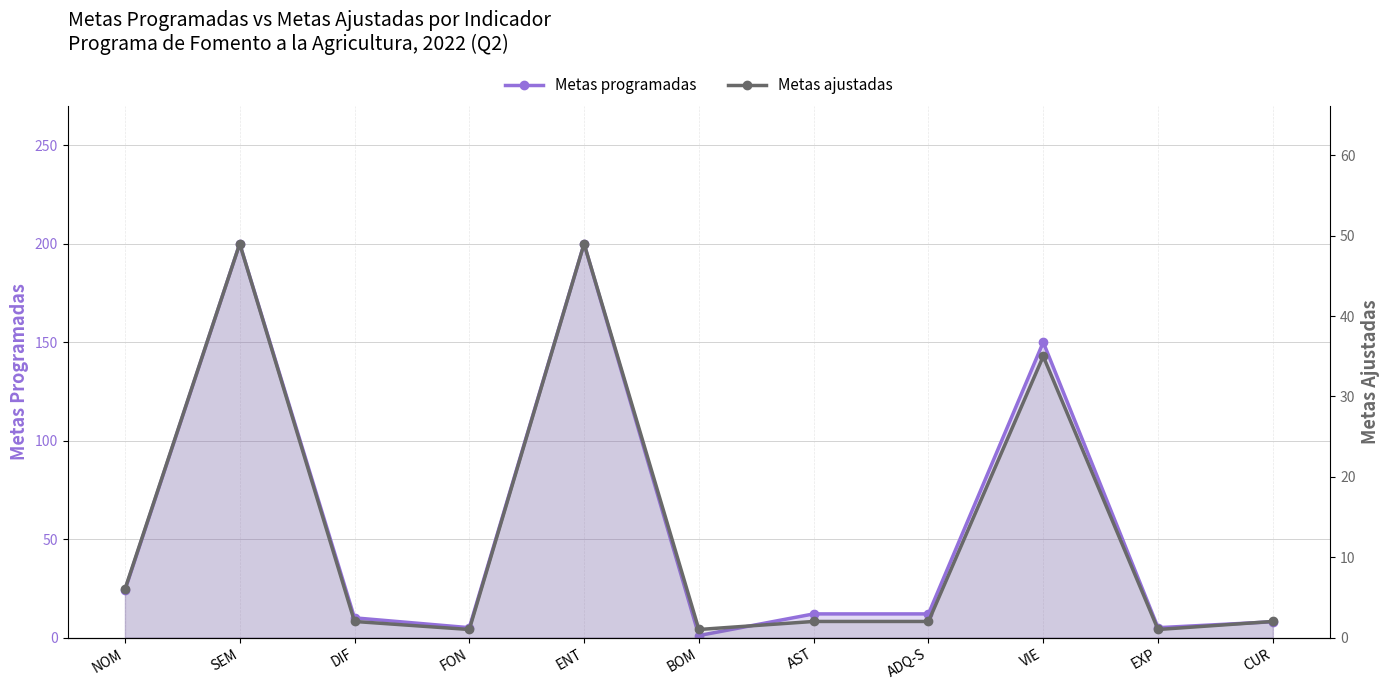

Rank the series at BOM from lowest to highest value.

Metas programadas, Metas ajustadas